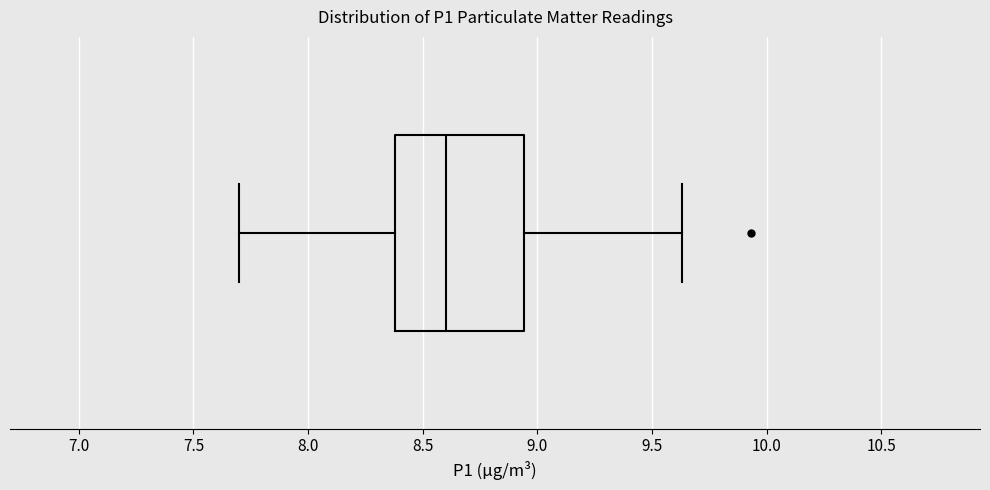

Transcribe this box plot: give where the median line is, the range the box spans, and where the two whiskers end, as read against the x-axis. The values are not printed on the chart, so give them approximately, as read against the axis.

median 8.60, box 8.40 to 8.95, whiskers 7.70 to 9.65